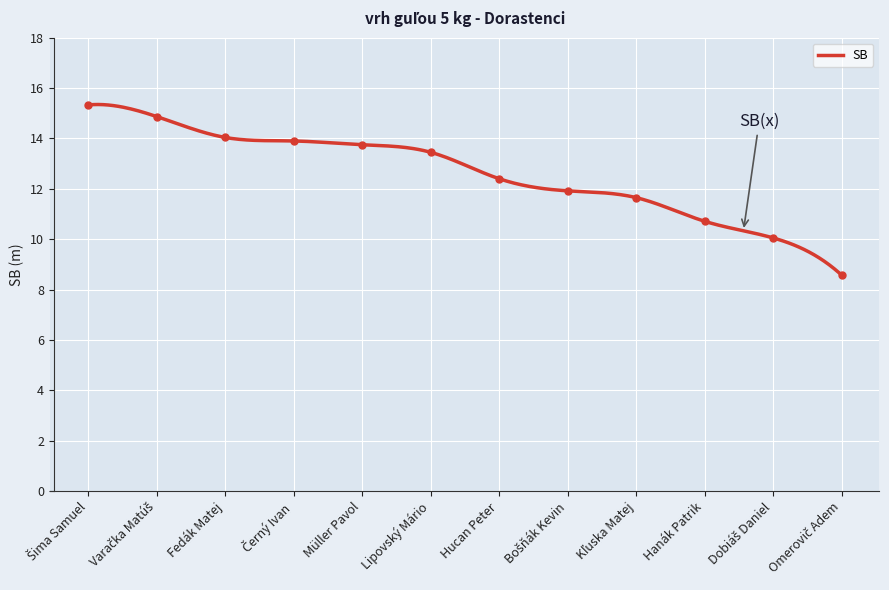

What is the change in value from Fedák Matej to Bošňák Kevin?

-2.1